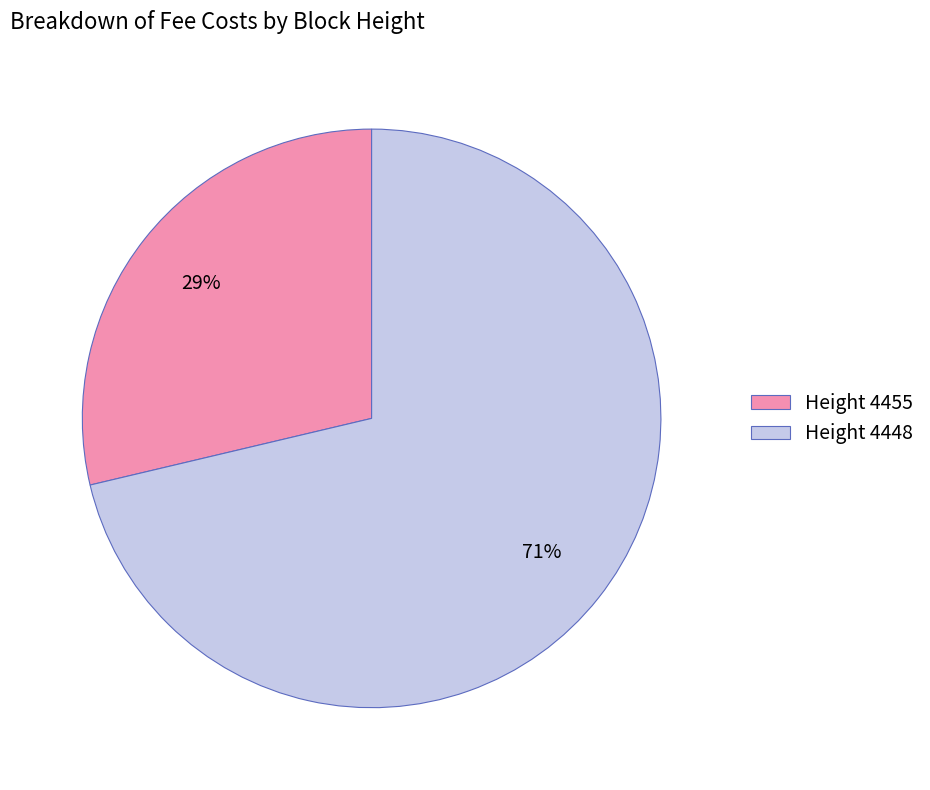

To the nearest percent, what is the average slice percentage?

50%